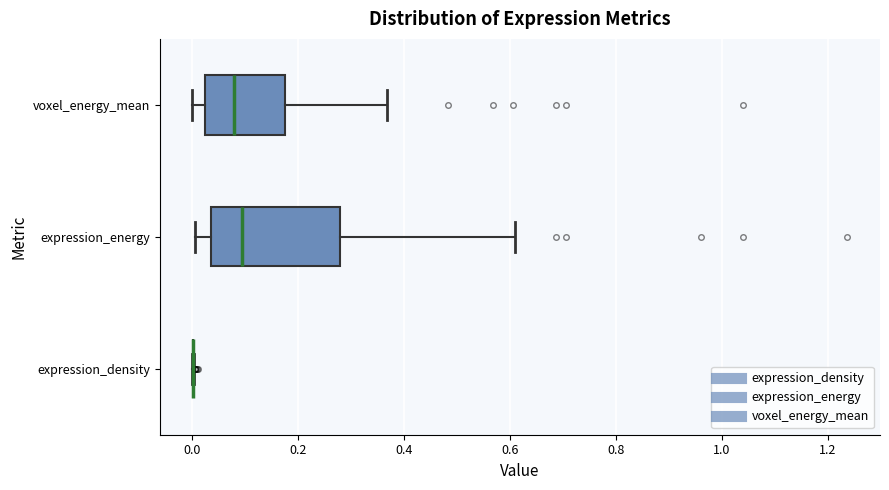

Reading bottom to top, transcribe this box plot: for each box, give where its median line is, the range the box spans, and where its two whiskers end, as read against the x-axis. The values are not printed on the chart, so give them approximately, as read against the axis.

expression_density: box collapsed to a line at 0.00, whiskers 0.00 to 0.00
expression_energy: median 0.10, box 0.04 to 0.28, whiskers 0.00 to 0.60
voxel_energy_mean: median 0.08, box 0.02 to 0.18, whiskers 0.00 to 0.36